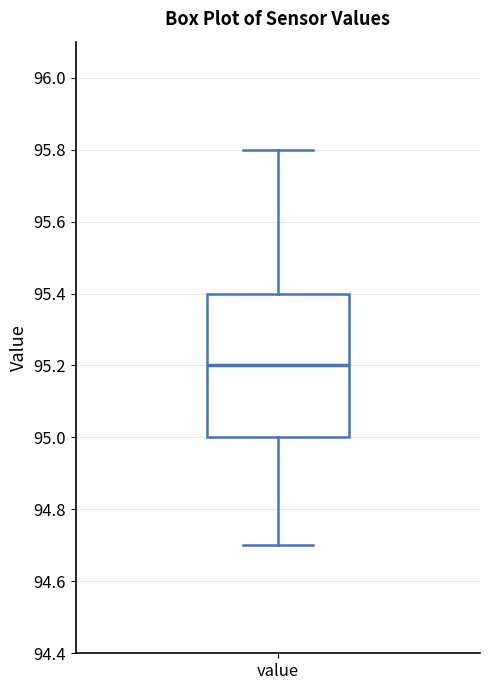

Where does the upper whisker of the box for value end on the y-axis? The values are not printed on the chart, so give them approximately, as read against the axis.

95.8